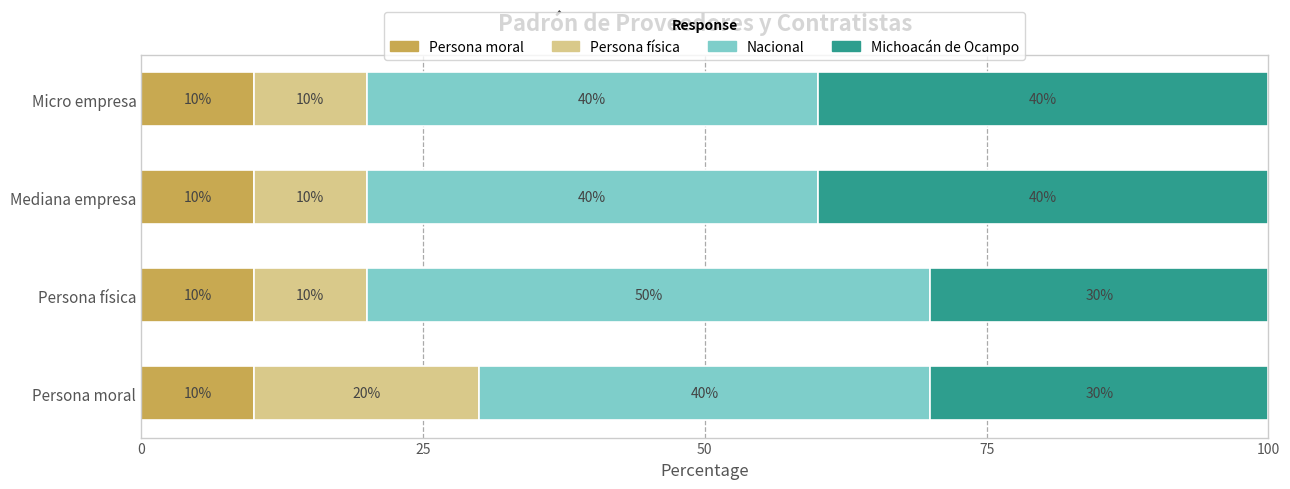

What is the total value across all series at Persona física?

100